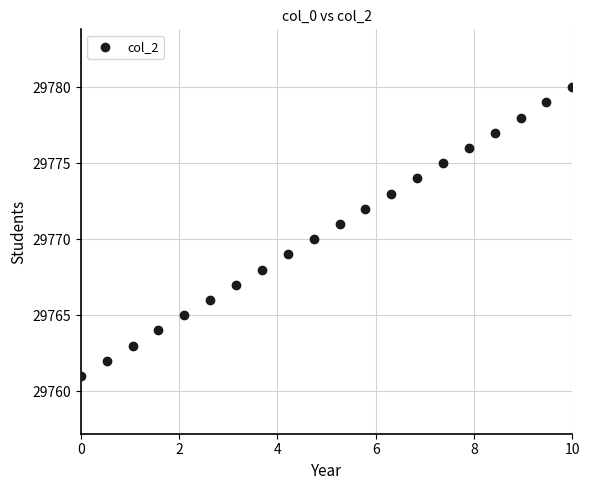

What is the range of Y values (max minus min)?

19